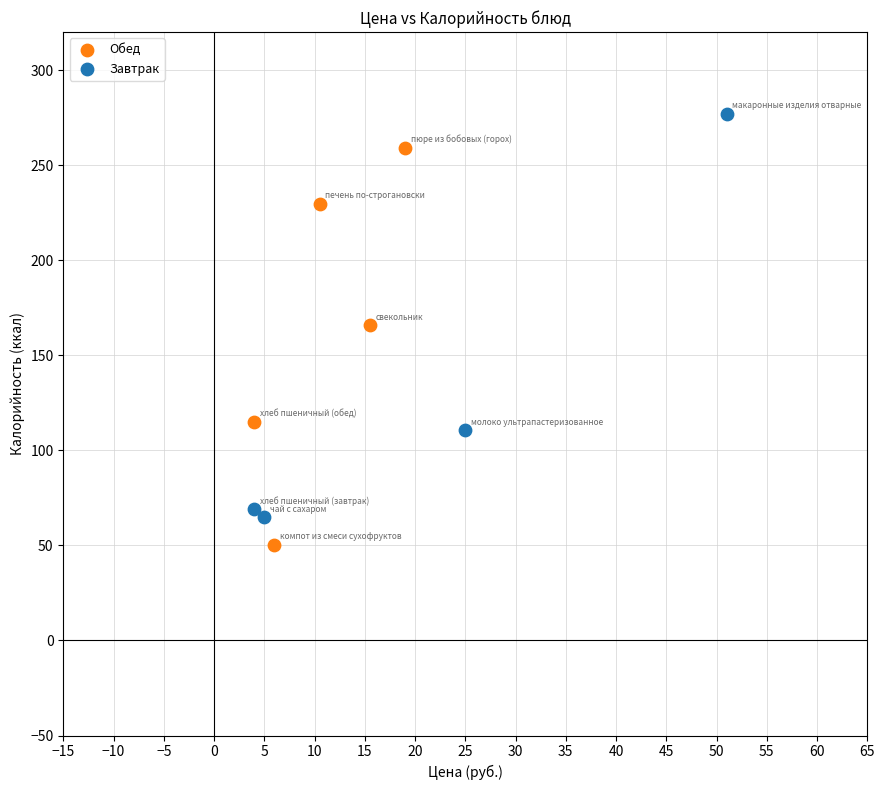

Which series has the widest spread of Y values?

Завтрак